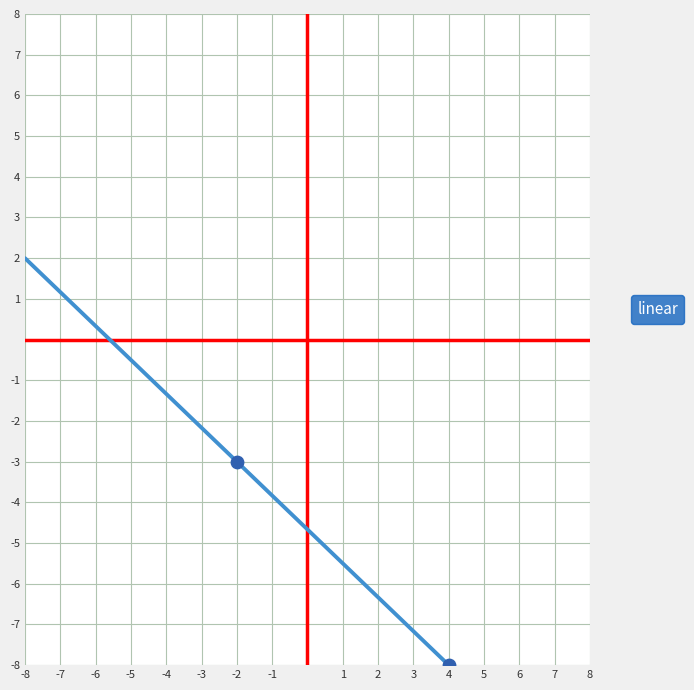

Which has a higher value, -5 or 7?

-5